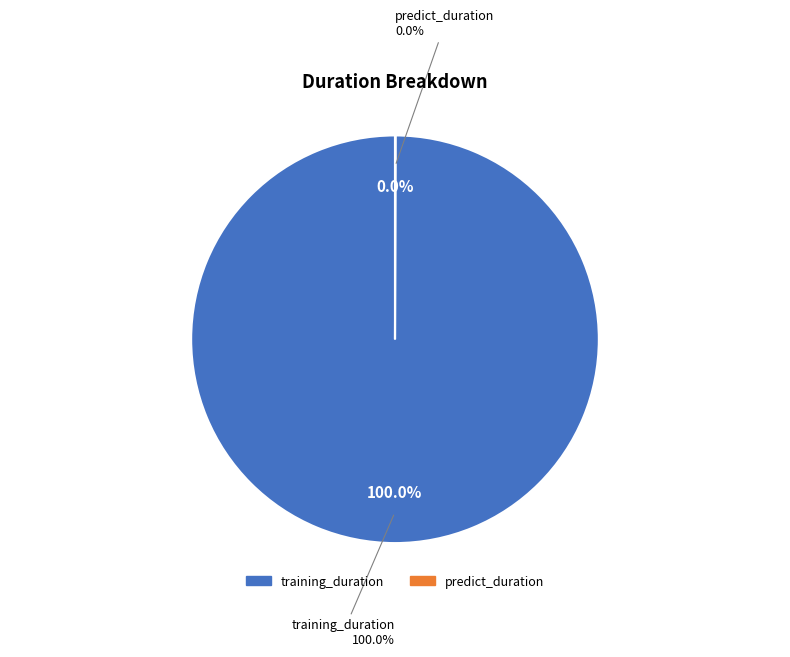

Approximately how many times larger is the value at training_duration compared to predict_duration?

2620.9